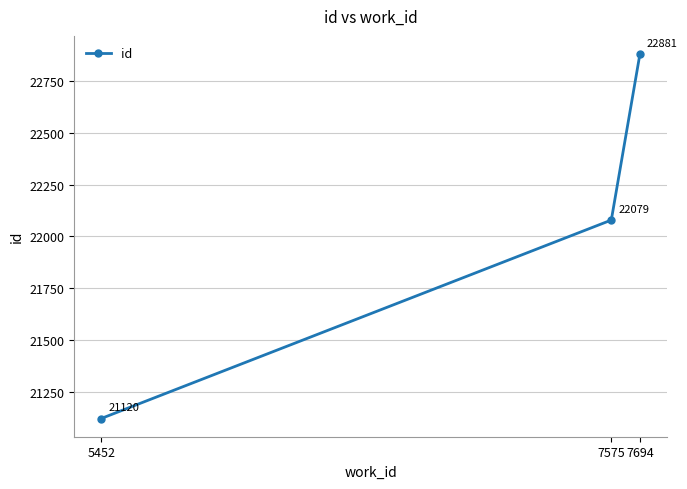

Does the chart have visible grid lines?

Yes